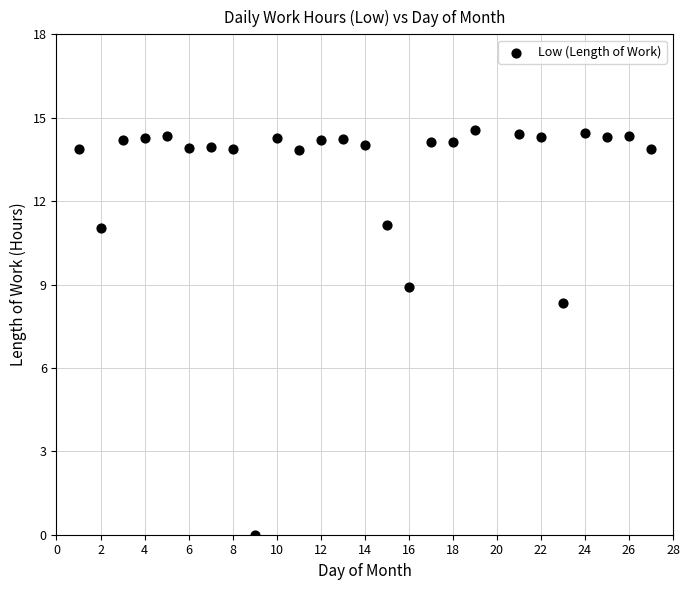

What is the range of X values (max minus min)?

26.0